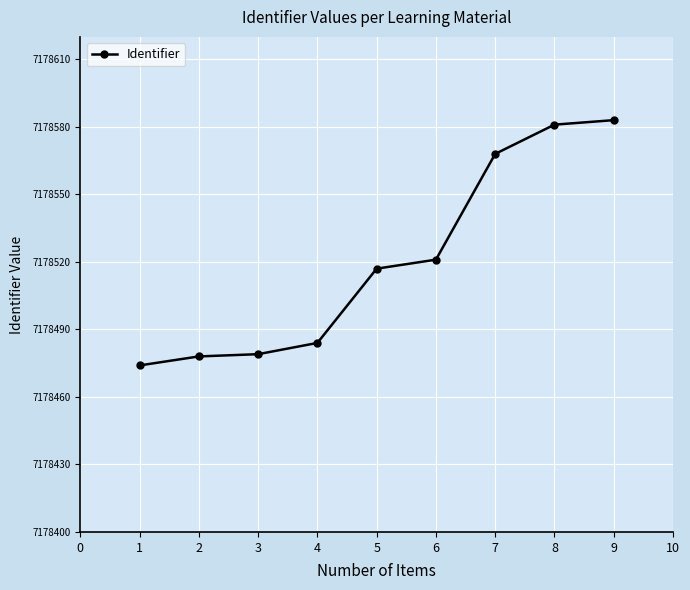

What is the value of the 5th point from the left?

7178517